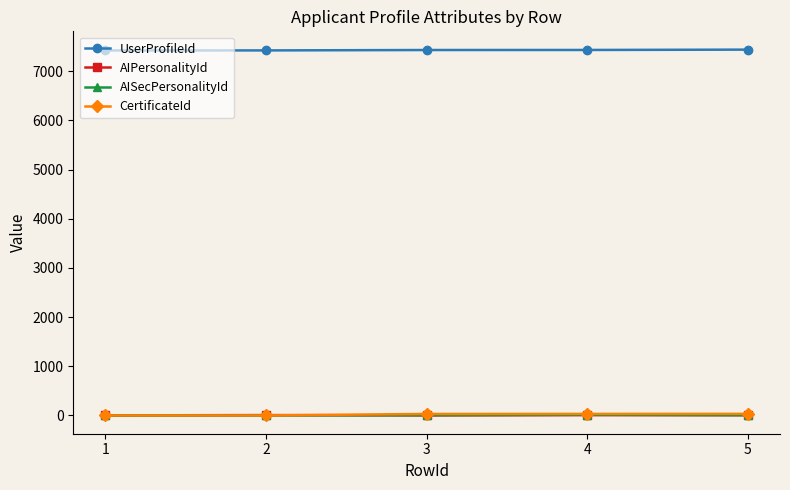

What is the difference between the second highest and minimum values in the AIPersonalityId series?

6